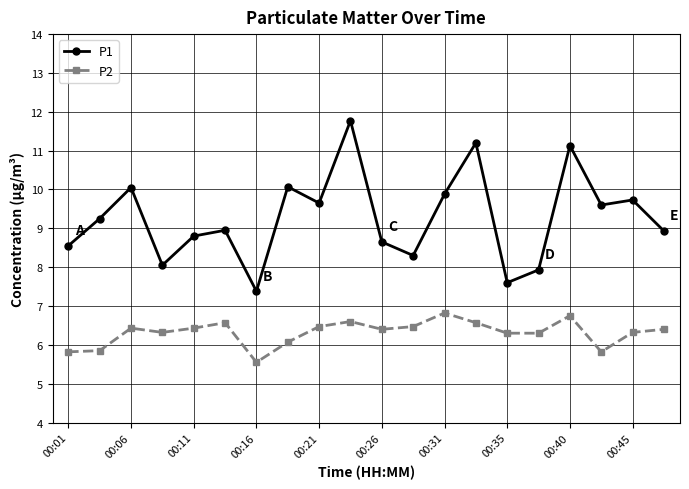

How many values in the P2 series are below 6?

4